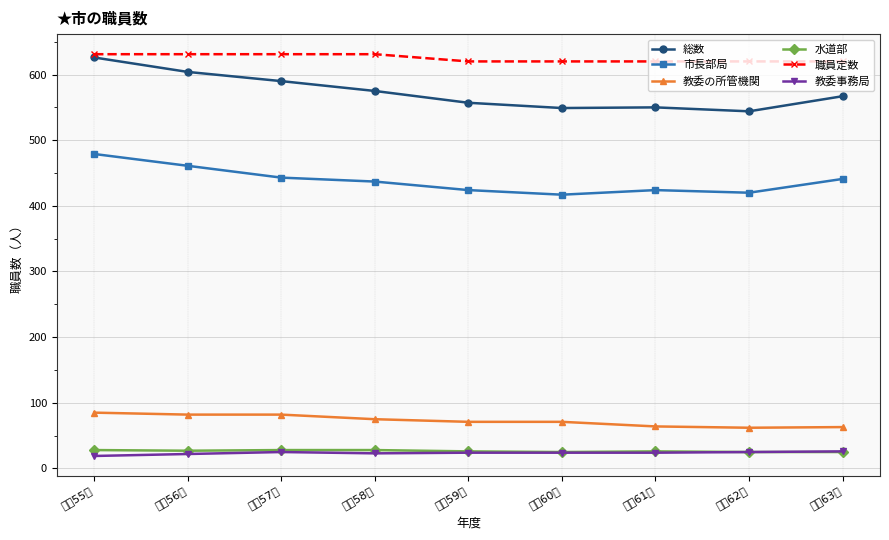

What is the label of the 4th point from the left?

昭和58年